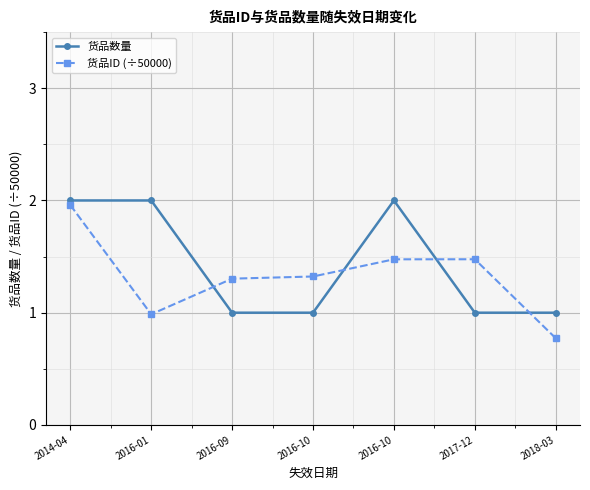

Which series ends up on top after the final intersection of 货品数量 and 货品ID (÷50000)?

货品数量